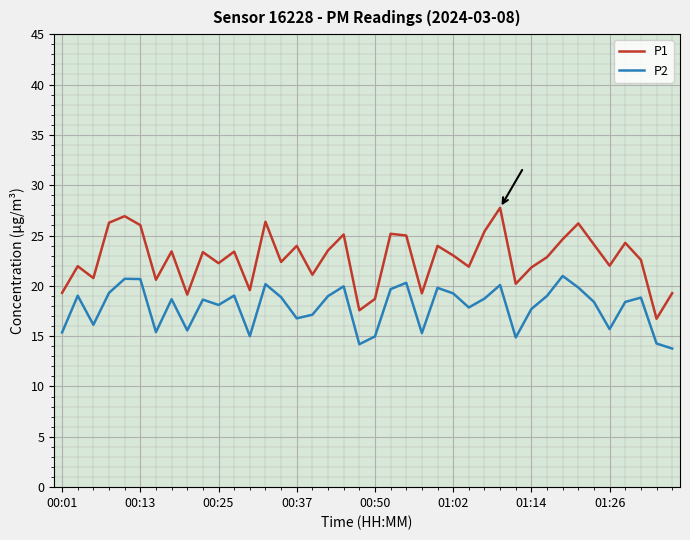

Which series has the largest total across all categories?

P1